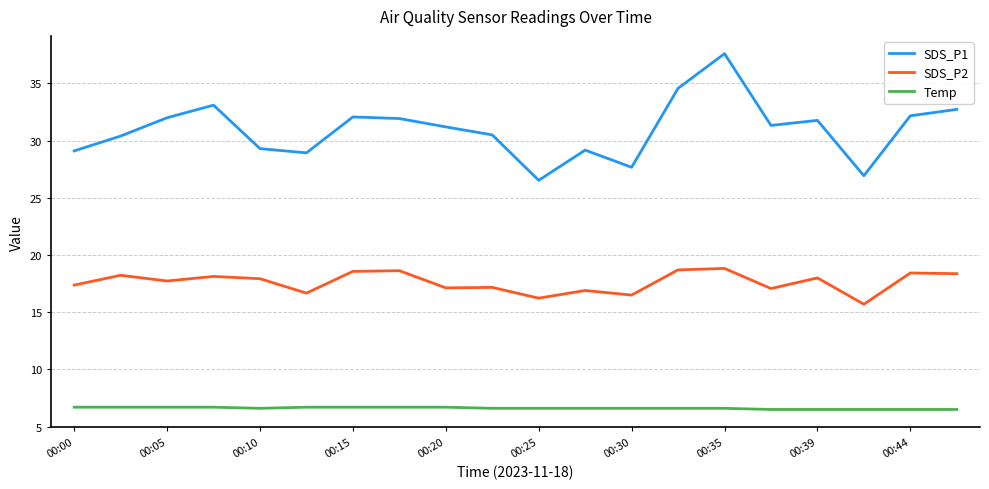

Which series has the widest spread of values?

SDS_P1